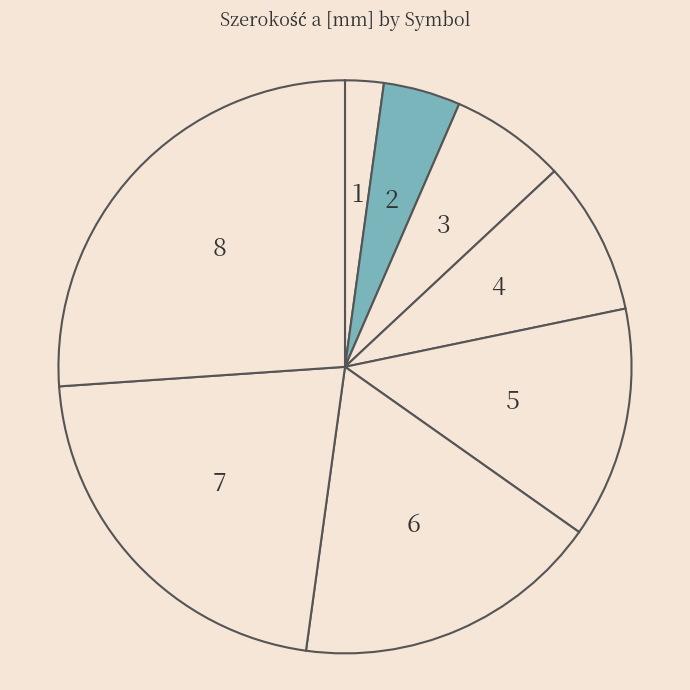

How many slices are in this pie chart?

8